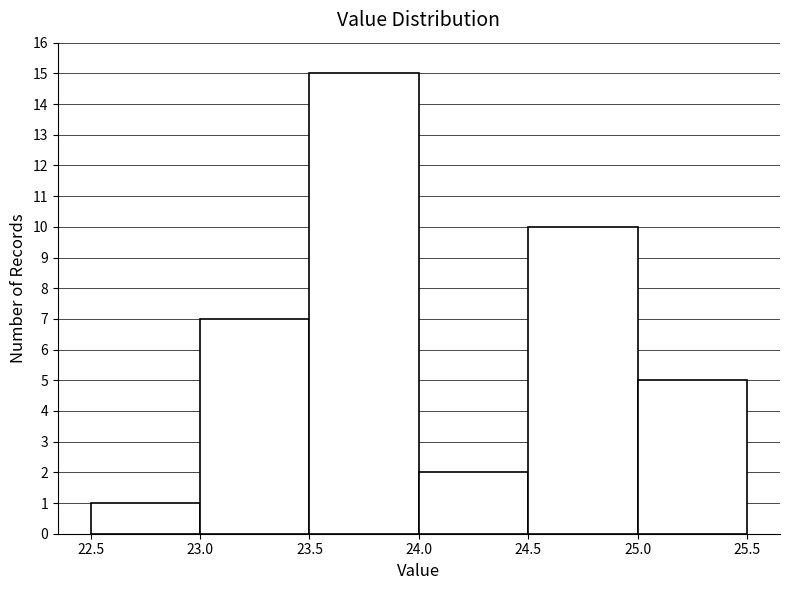

Which range on the x-axis has the tallest bar?

23.5 to 24.0